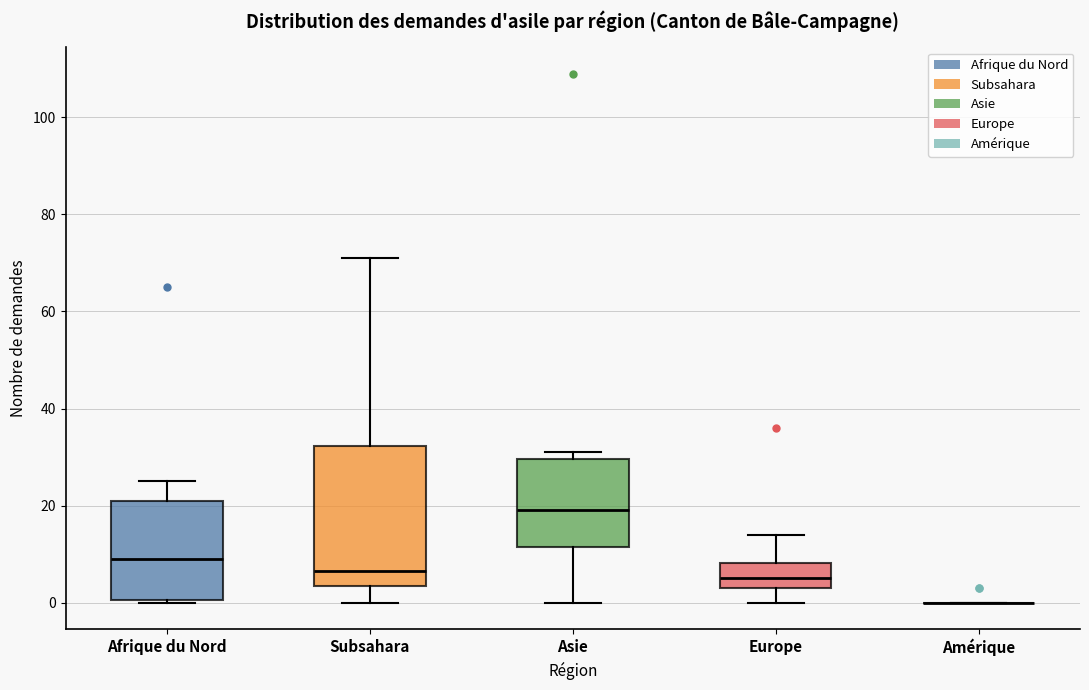

Reading left to right, transcribe this box plot: for each box, give where its median line is, the range the box spans, and where its two whiskers end, as read against the y-axis. The values are not printed on the chart, so give them approximately, as read against the axis.

Afrique du Nord: median 10, box 0 to 22, whiskers 0 to 26
Subsahara: median 6, box 4 to 32, whiskers 0 to 72
Asie: median 20, box 12 to 30, whiskers 0 to 32
Europe: median 6, box 4 to 8, whiskers 0 to 14
Amérique: box collapsed to a line at 0, whiskers 0 to 0